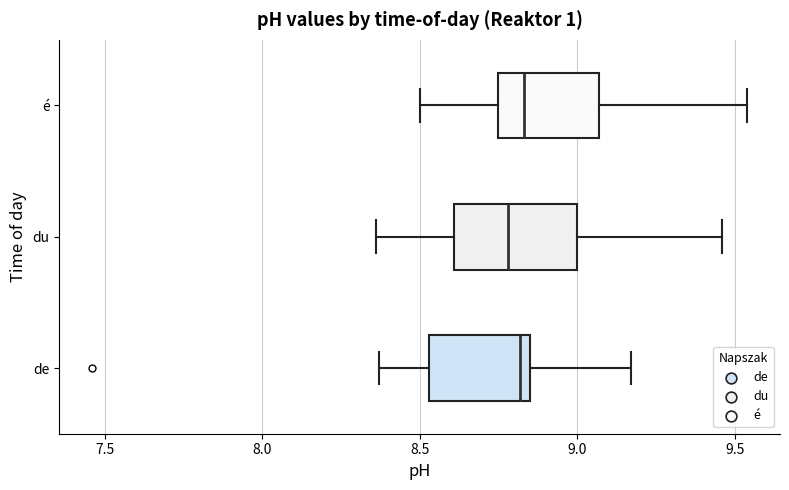

Reading bottom to top, transcribe this box plot: for each box, give where its median line is, the range the box spans, and where its two whiskers end, as read against the x-axis. The values are not printed on the chart, so give them approximately, as read against the axis.

de: median 8.80, box 8.55 to 8.85, whiskers 8.35 to 9.15
du: median 8.80, box 8.60 to 9.00, whiskers 8.35 to 9.45
é: median 8.85, box 8.75 to 9.05, whiskers 8.50 to 9.55